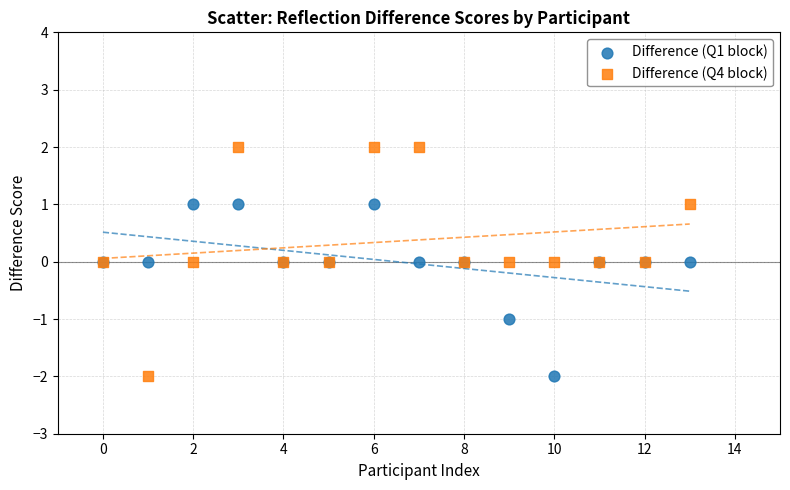

Which series reaches the maximum Y coordinate?

Difference (Q4 block)